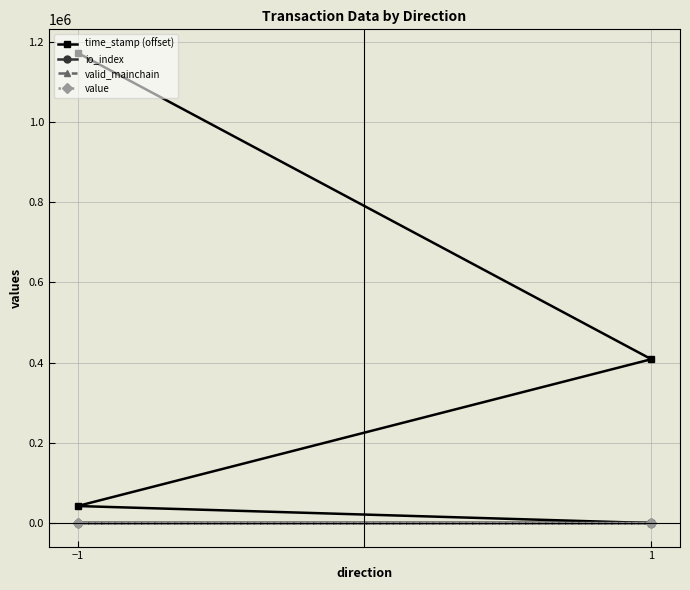

Which series has the widest spread of values?

time_stamp (offset)